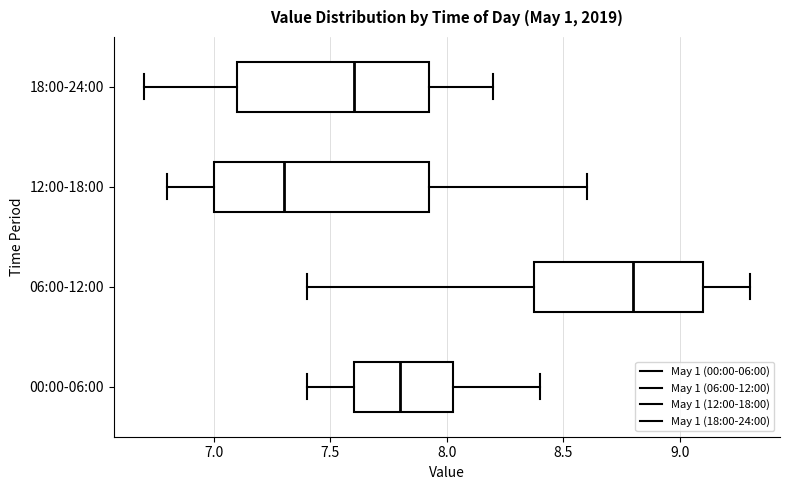

Where is the right edge of the box for 12:00-18:00 on the x-axis? The values are not printed on the chart, so give them approximately, as read against the axis.

7.95